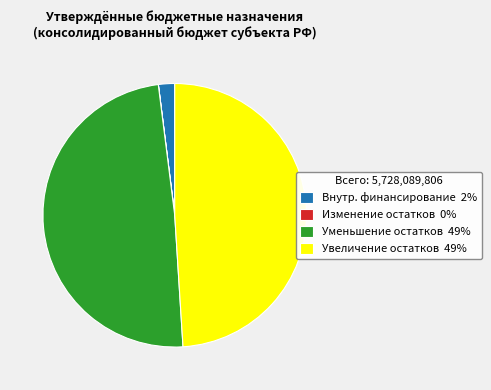

True or false: Увеличение остатков 49% accounts for 49% of the total.

True